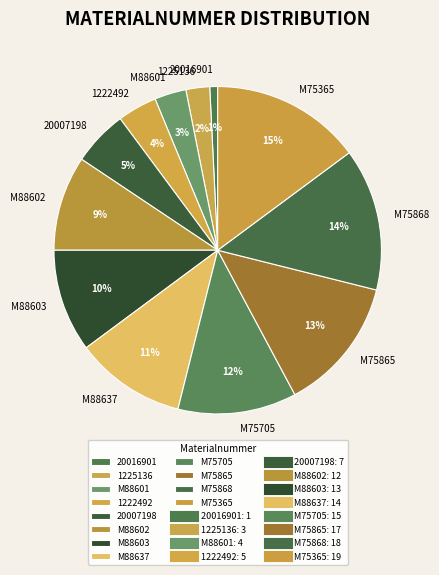

What is the largest slice in the pie chart?

M75365